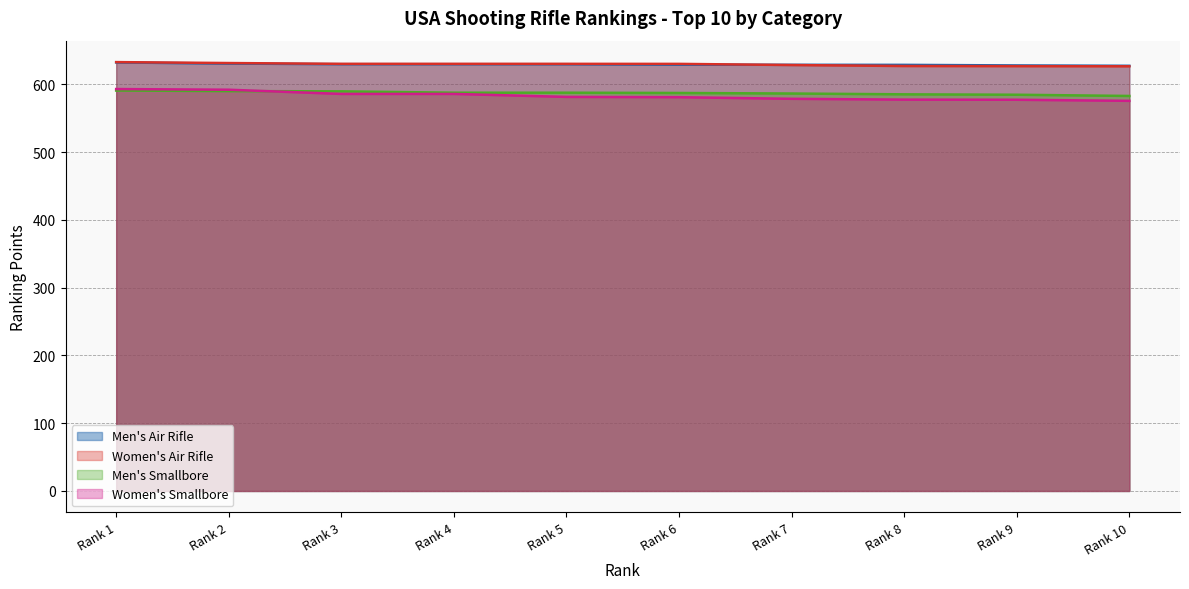

What is the difference between the second highest and second lowest values in the Men's Air Rifle series?

2.7